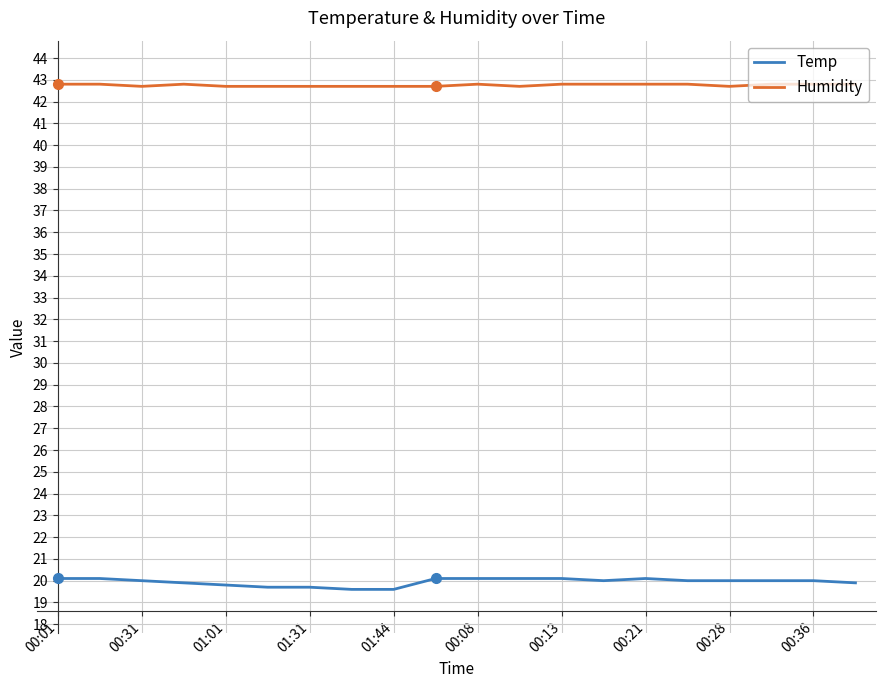

What is the minimum value shown in the chart?

19.6